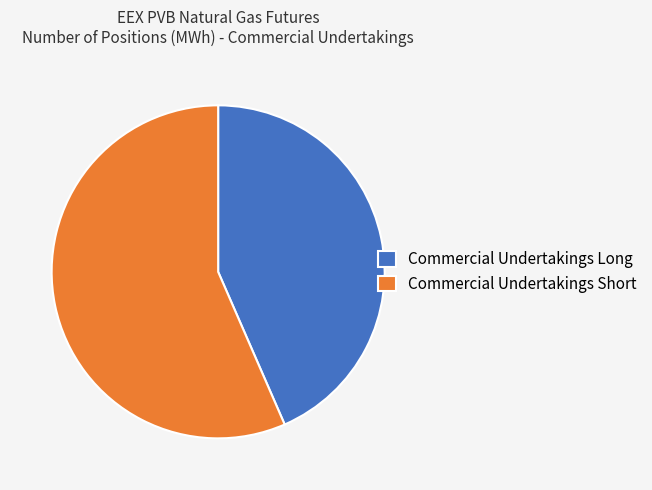

How many slices are in this pie chart?

2